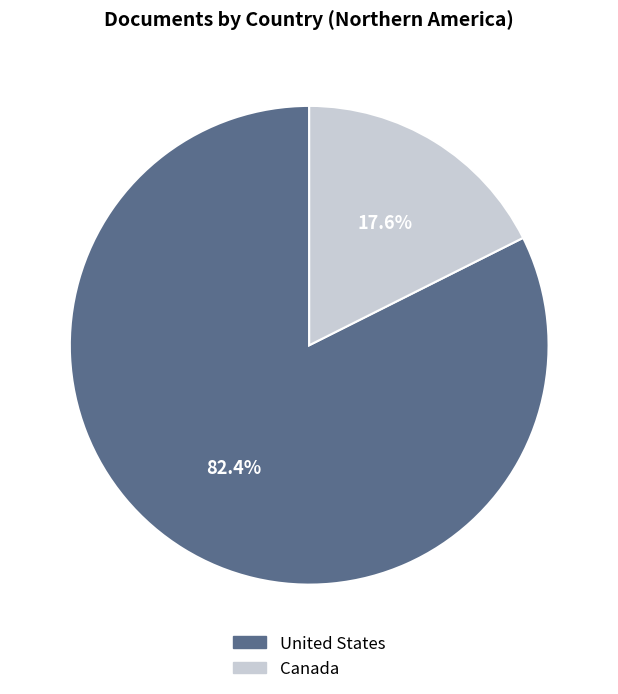

True or false: Canada accounts for 29% of the total.

False